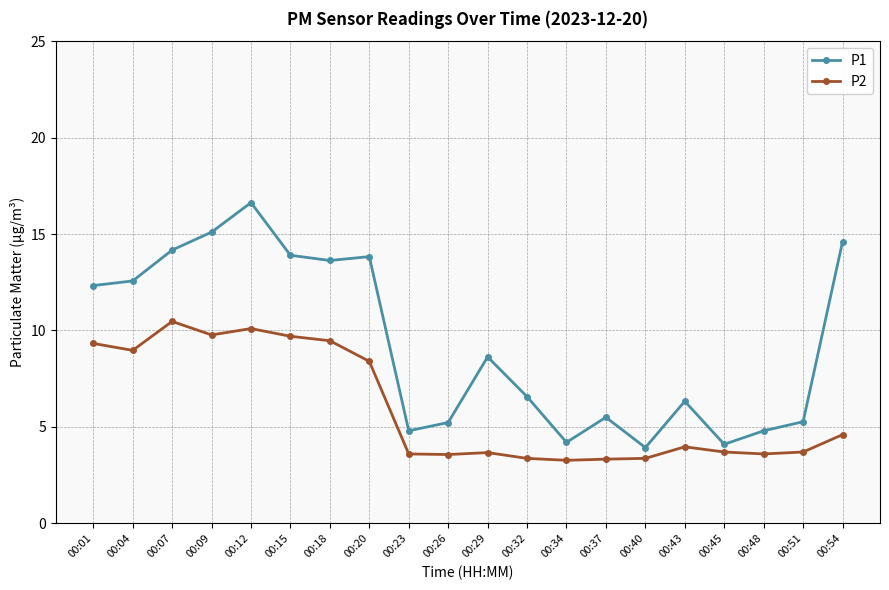

How many lines are shown in the chart?

2